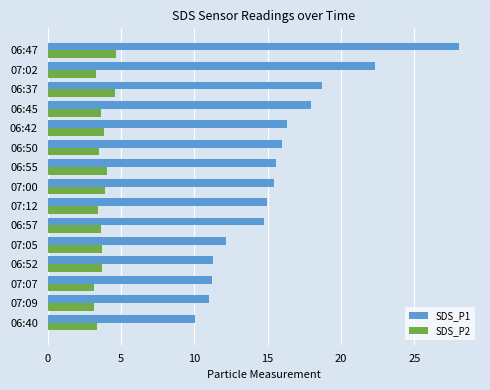

What is the average value of the SDS_P1 series?

15.7